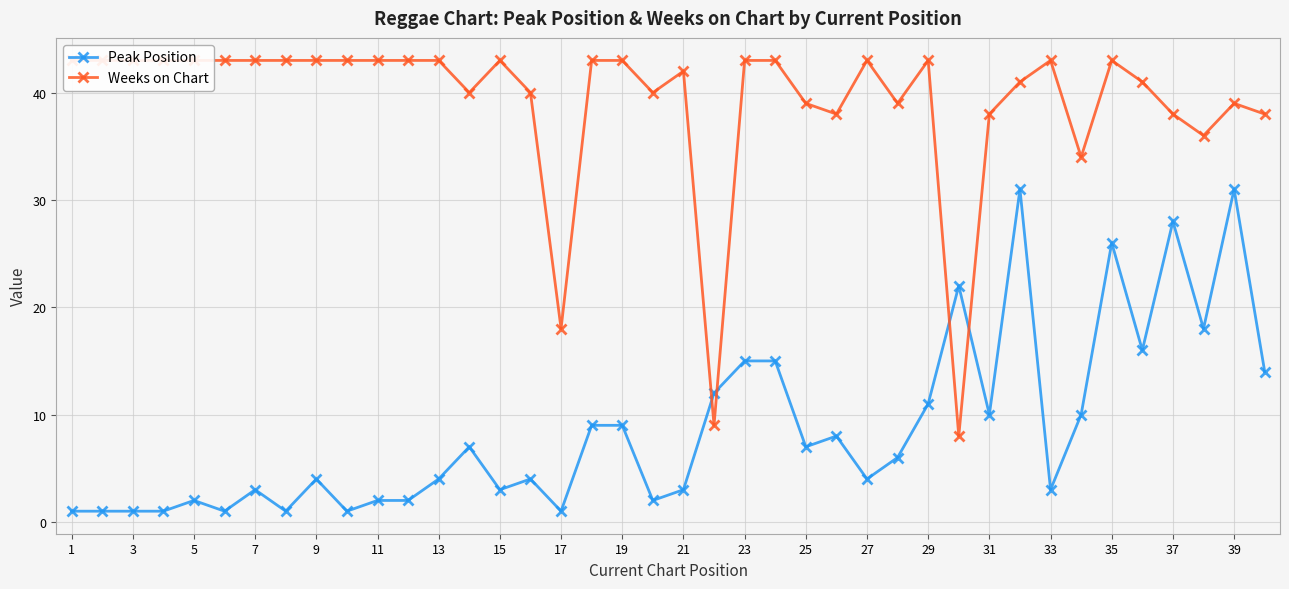

What is the sum of all Weeks on Chart values?

1564